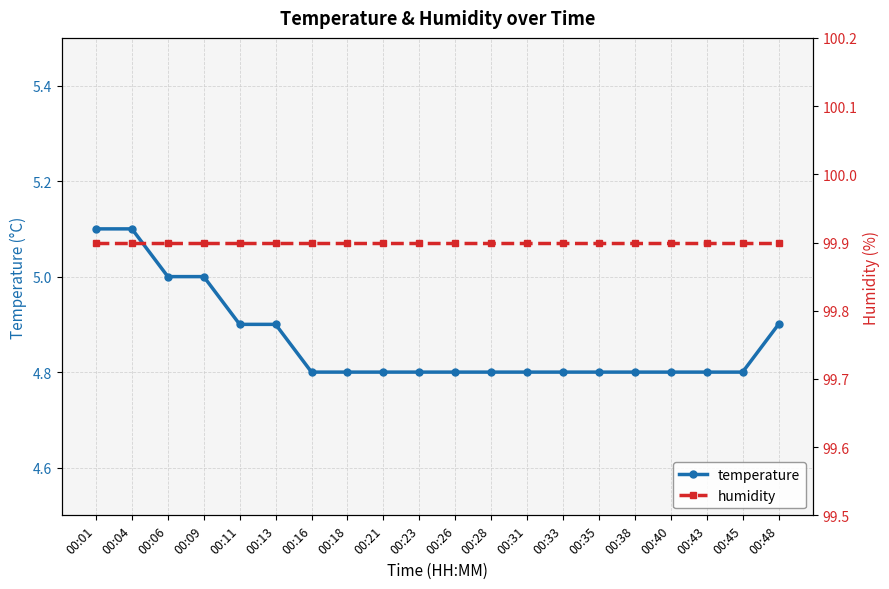

What is the value of the temperature point at the 10th from the left?

4.8